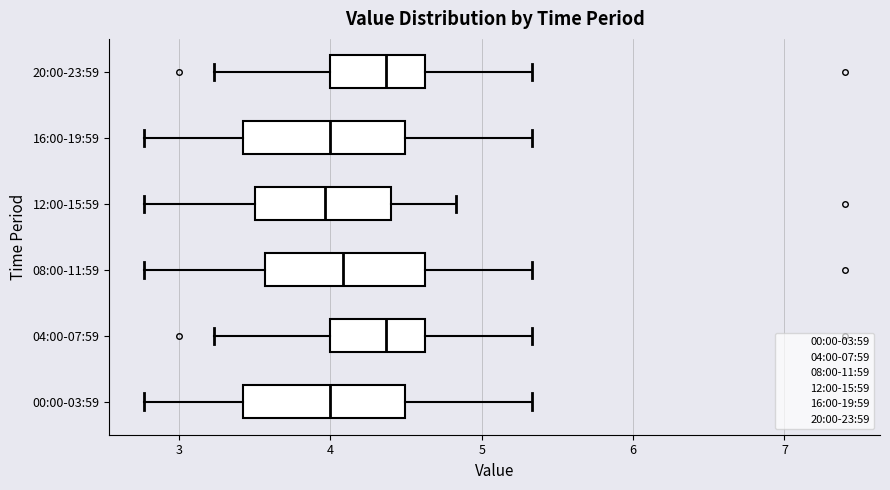

Where is the right edge of the box for 00:00-03:59 on the x-axis? The values are not printed on the chart, so give them approximately, as read against the axis.

4.5